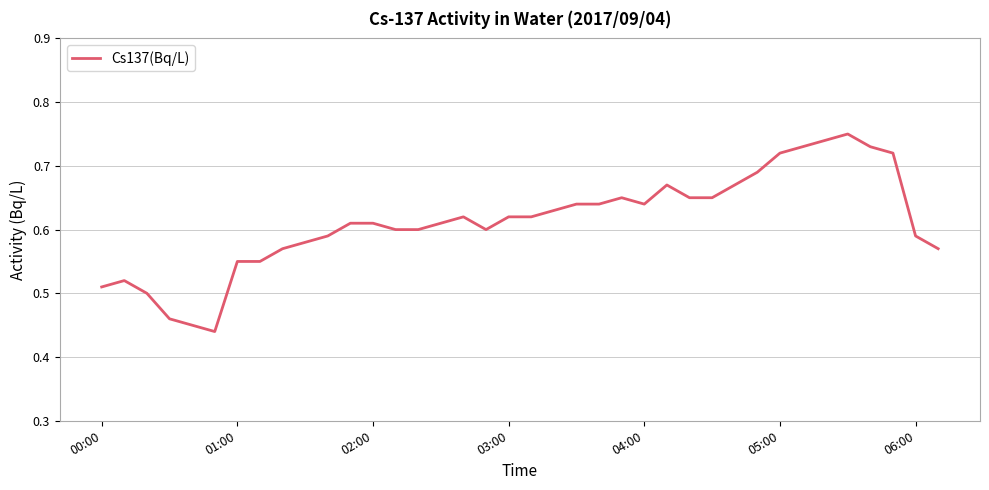

What is the difference between the maximum and minimum values?

0.3